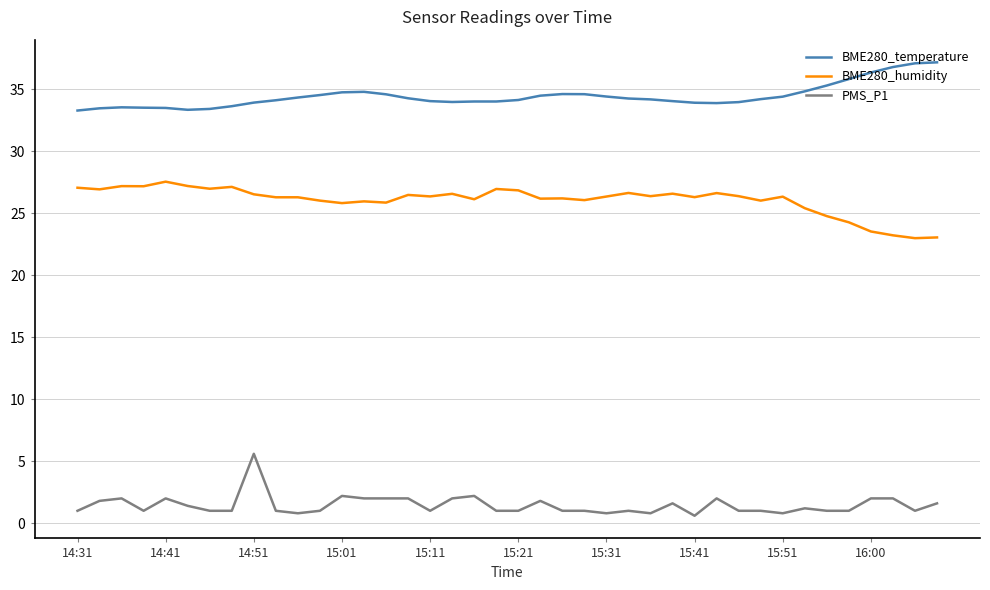

What is the difference between the maximum and minimum values in the PMS_P1 series?

5.0